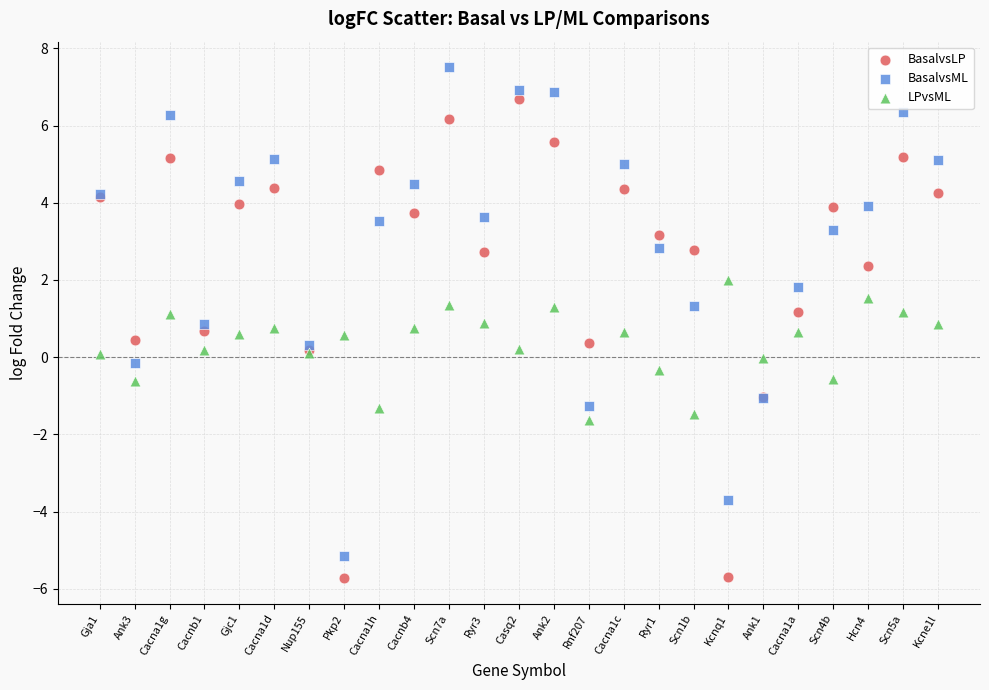

What are all the series names shown in the legend?

BasalvsLP, BasalvsML, LPvsML